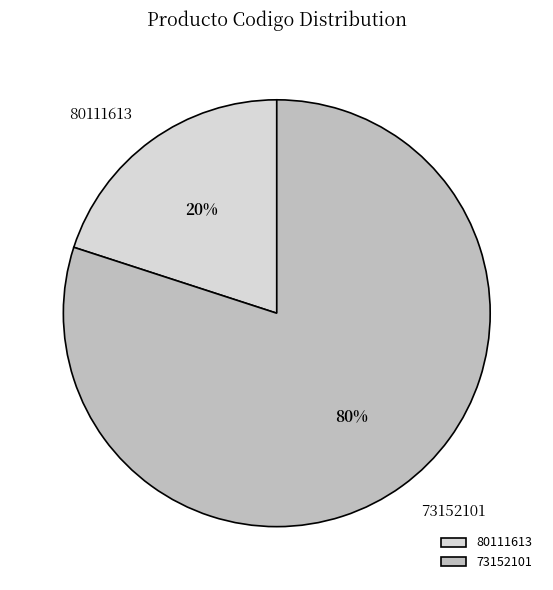

Rank the categories by value from lowest to highest.

80111613, 73152101